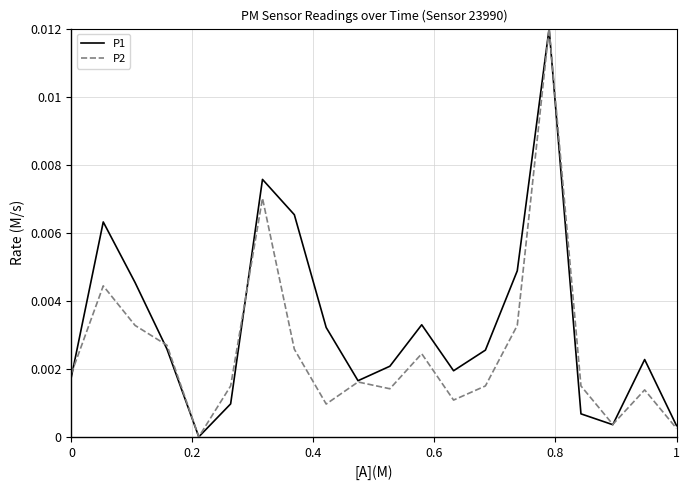

Rank the series by their average value, from lowest to highest.

P2, P1